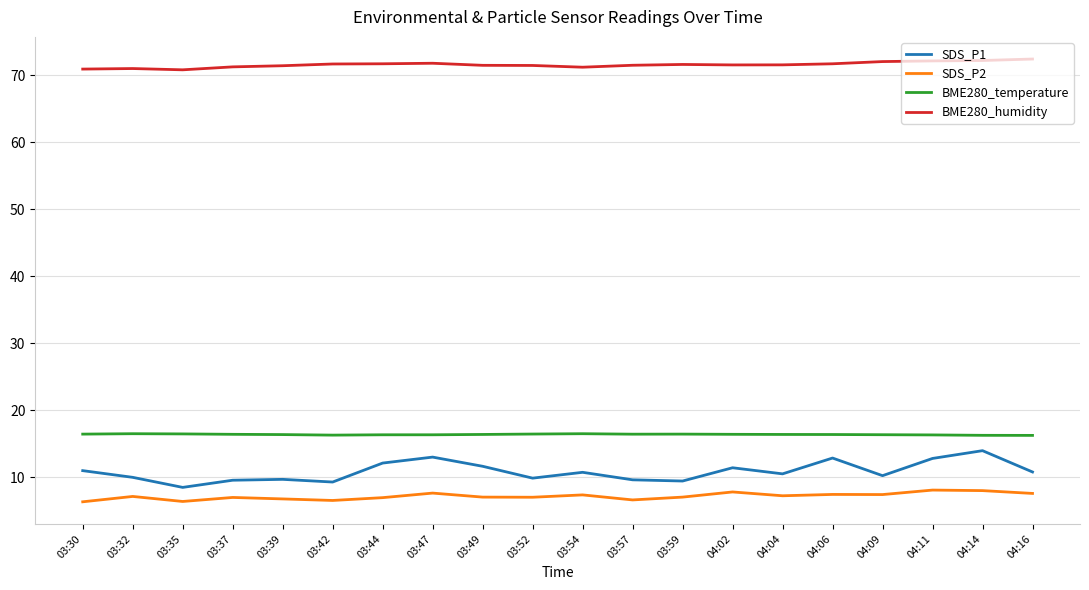

What is the highest value of the BME280_humidity series?

72.4